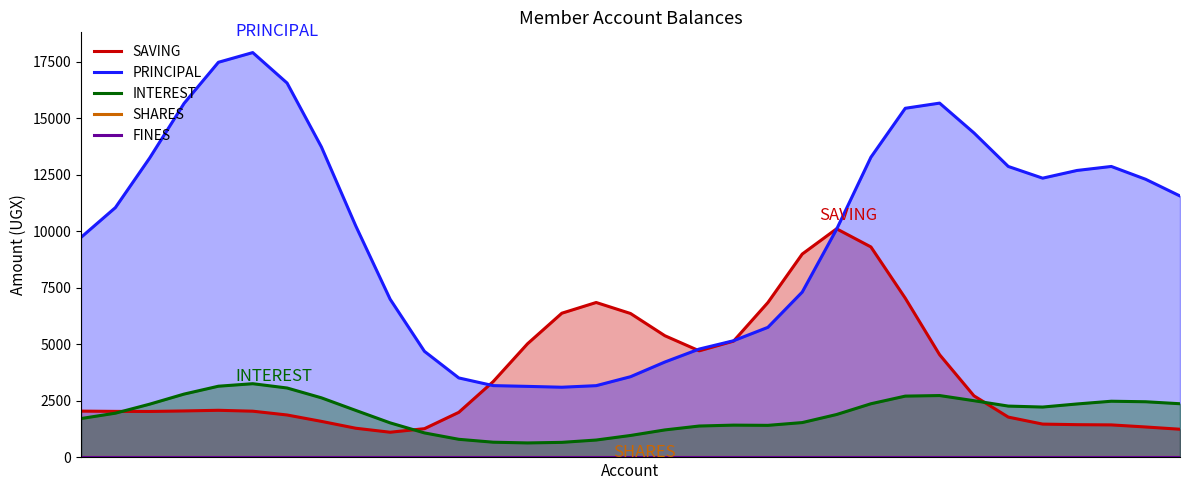

What is the value of the SAVING point at the 31st from the left?

1439.3